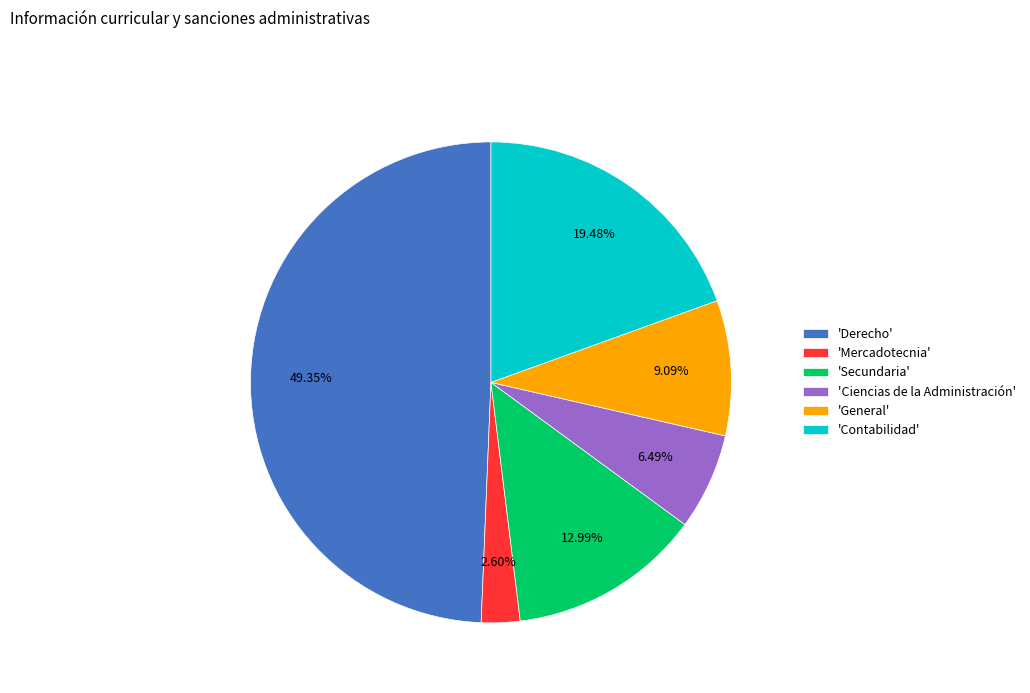

How many slices are in this pie chart?

6